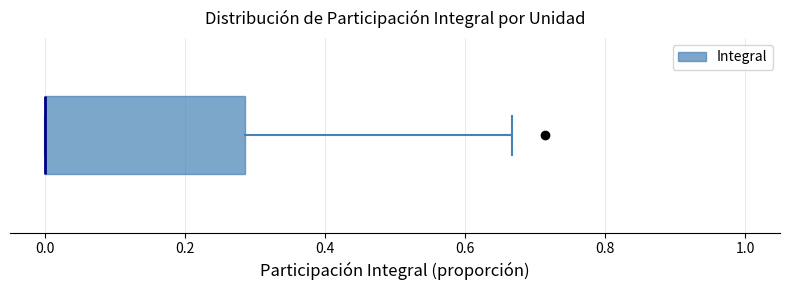

Where is the right edge of the box on the x-axis? The values are not printed on the chart, so give them approximately, as read against the axis.

0.28